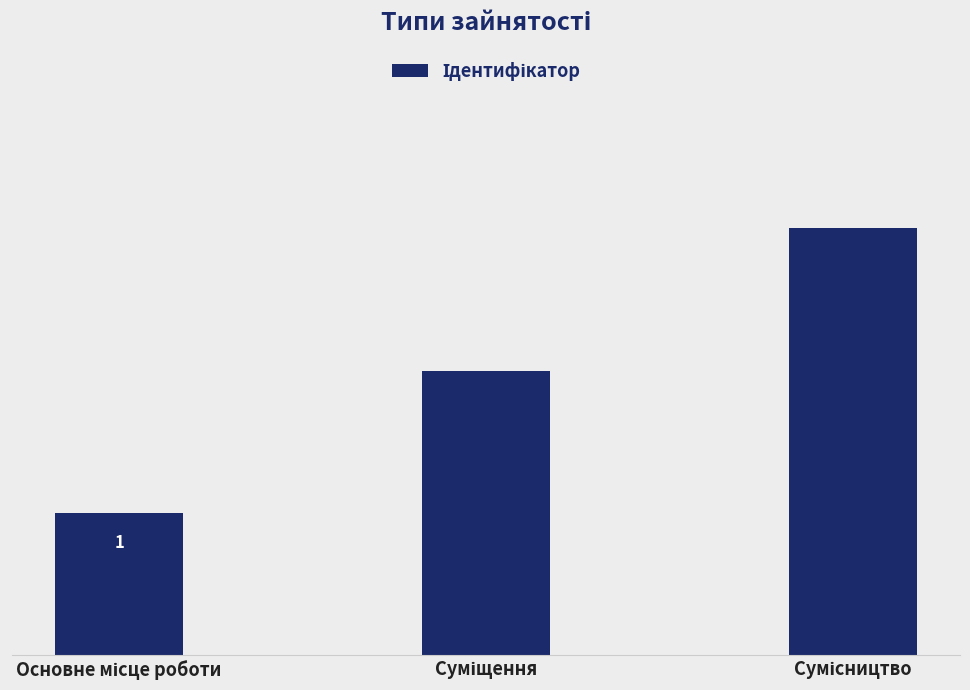

What is the label of the 1st bar from the right?

Сумісництво